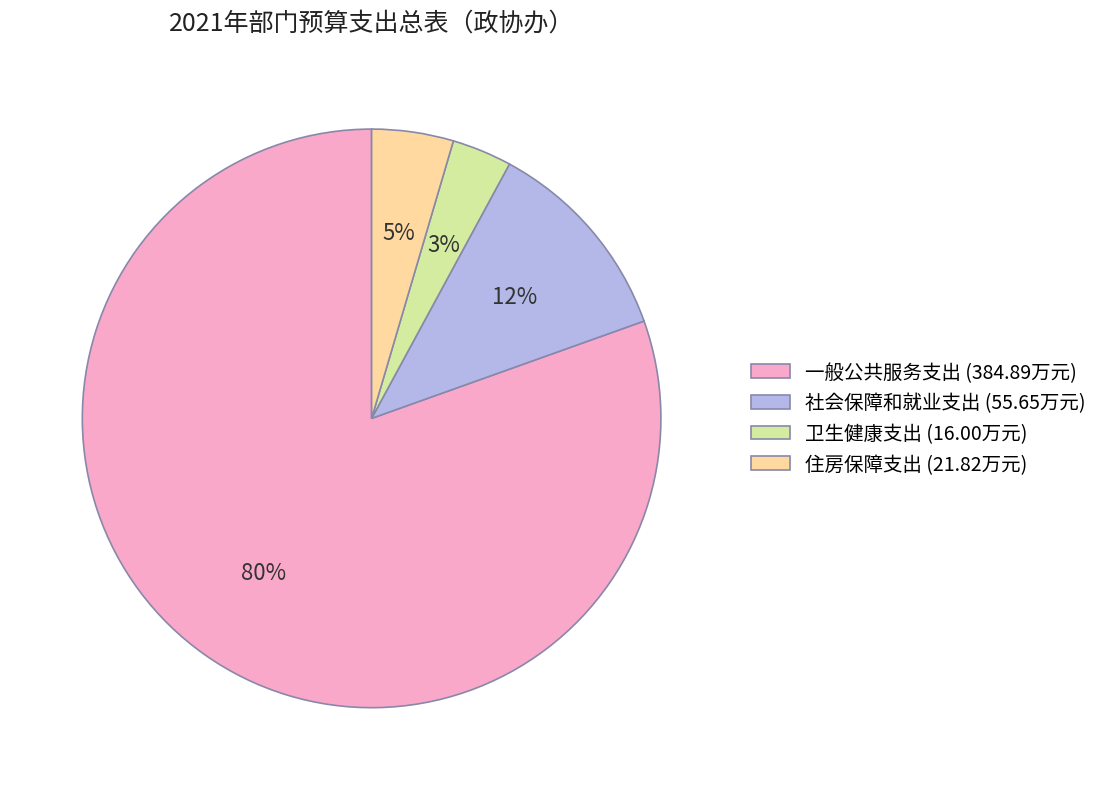

What percentage is the 住房保障支出 slice, to the nearest percent?

5%